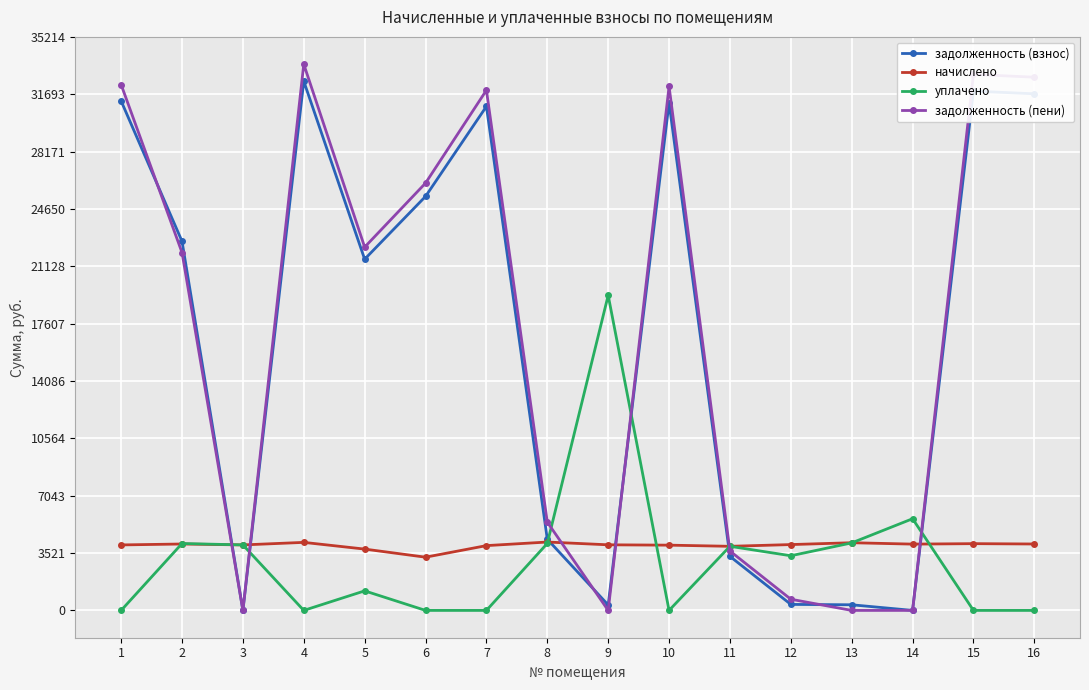

True or false: начислено and уплачено intersect in this chart.

True